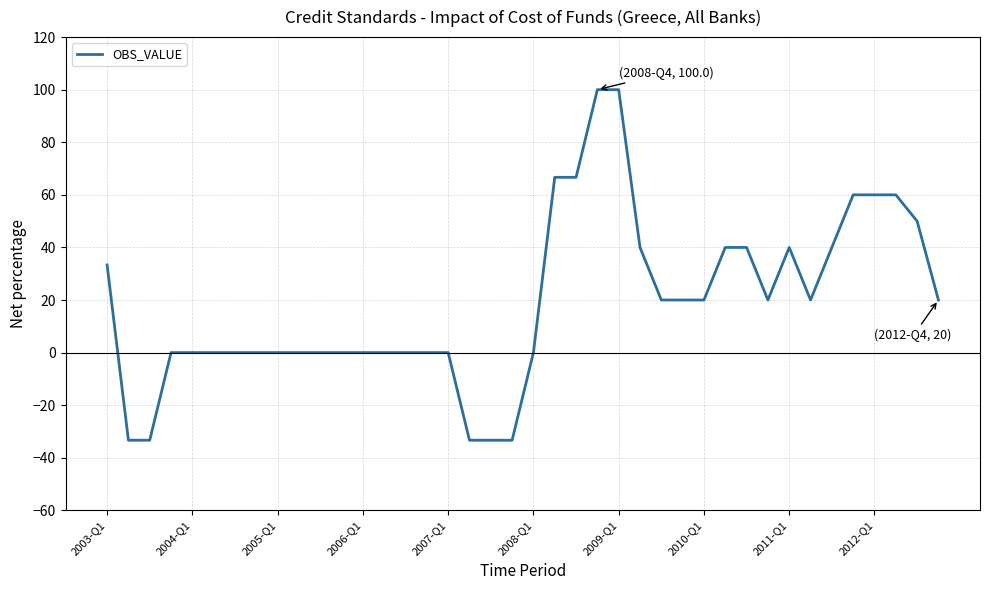

What is the difference between the maximum and minimum values?

133.3